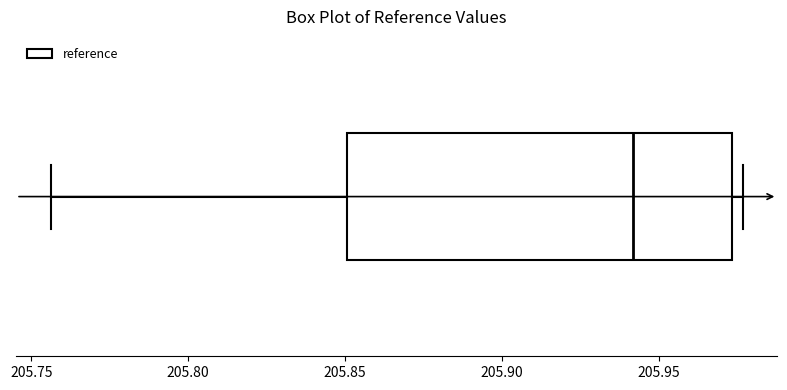

Transcribe this box plot: give where the median line is, the range the box spans, and where the two whiskers end, as read against the x-axis. The values are not printed on the chart, so give them approximately, as read against the axis.

median 205.940, box 205.850 to 205.975, whiskers 205.755 to 205.975 (just right of the box's right edge)